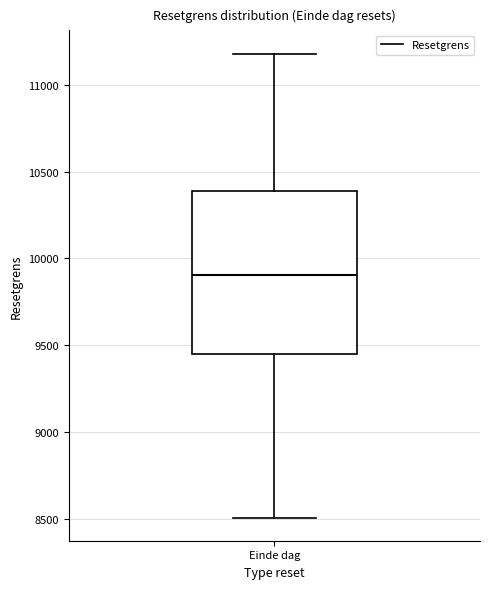

Transcribe this box plot: give where the median line is, the range the box spans, and where the two whiskers end, as read against the y-axis. The values are not printed on the chart, so give them approximately, as read against the axis.

median 9900, box 9450 to 10400, whiskers 8500 to 11200